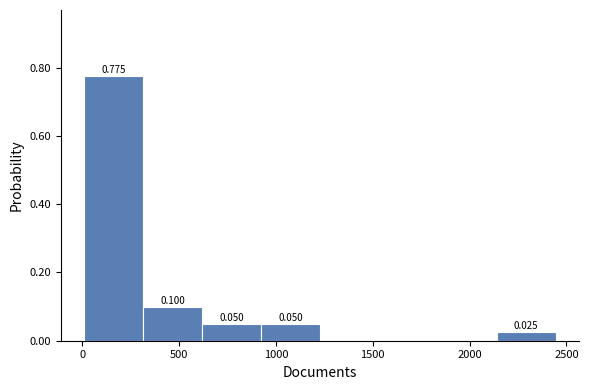

Which range on the x-axis has the tallest bar?

0 to 300